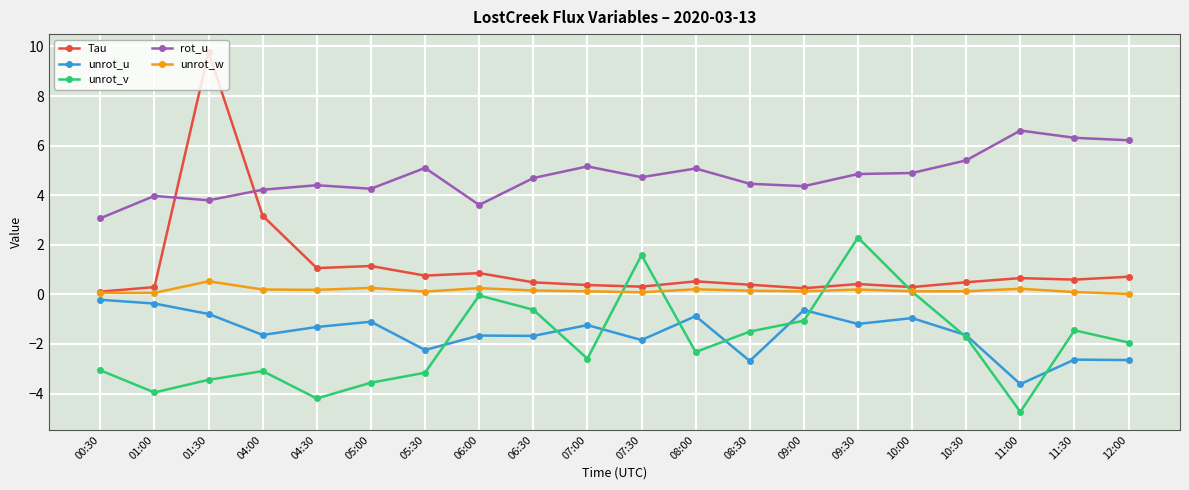

What is the average value of the rot_u series?

4.8